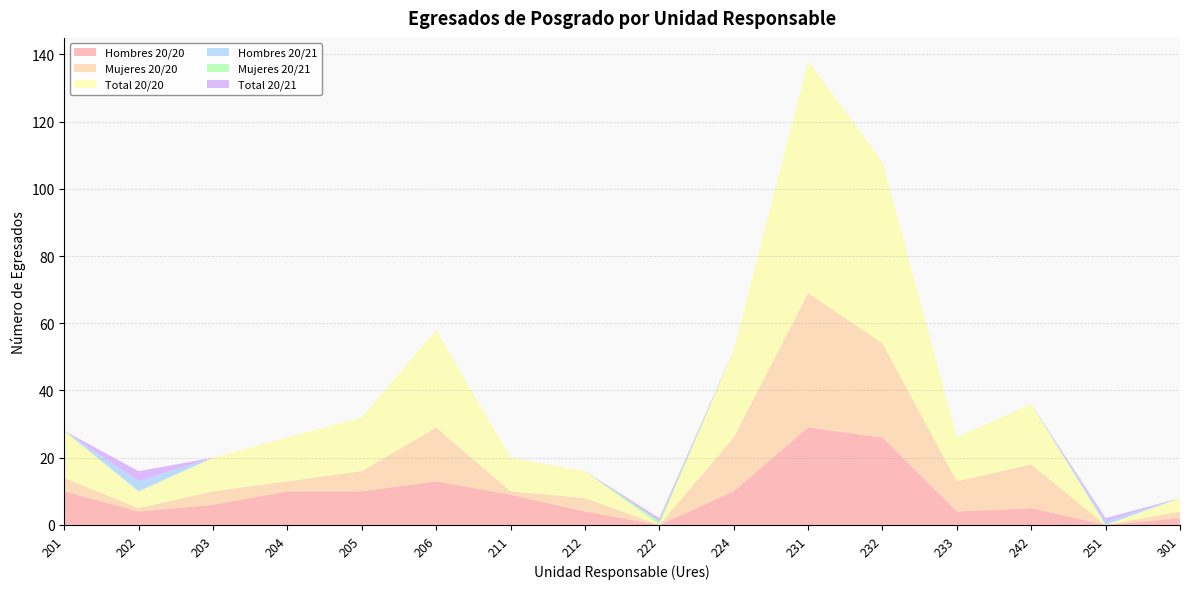

Reading left to right, what are all the values shown in this chart?

Hombres 20/20: 10	4	6	10	10	13	9	4	0	10	29	26	4	5	0	2
Mujeres 20/20: 4	1	4	3	6	16	1	4	0	16	40	28	9	13	0	2
Total 20/20: 14	5	10	13	16	29	10	8	0	26	69	54	13	18	0	4
Hombres 20/21: 0	3	0	0	0	0	0	0	0	0	0	0	0	0	1	0
Mujeres 20/21: 0	0	0	0	0	0	0	0	1	0	0	0	0	0	0	0
Total 20/21: 0	3	0	0	0	0	0	0	1	0	0	0	0	0	1	0